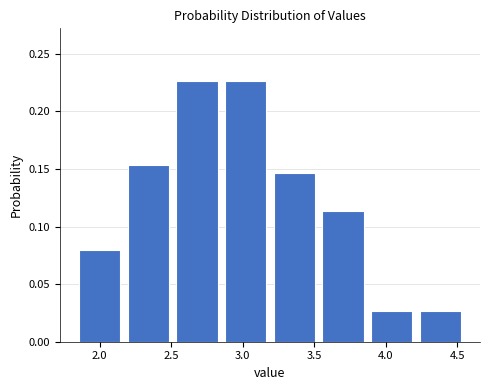

Reading left to right, list every bar in this chart as the range it spans on the x-axis followed by its height. Neither the bar edges nor the heights are printed on the chart, so give them approximately, as read against the axes.

1.83 to 2.17: 0.080
2.17 to 2.51: 0.155
2.51 to 2.85: 0.225
2.85 to 3.19: 0.225
3.19 to 3.53: 0.145
3.53 to 3.87: 0.115
3.87 to 4.21: 0.025
4.21 to 4.55: 0.025